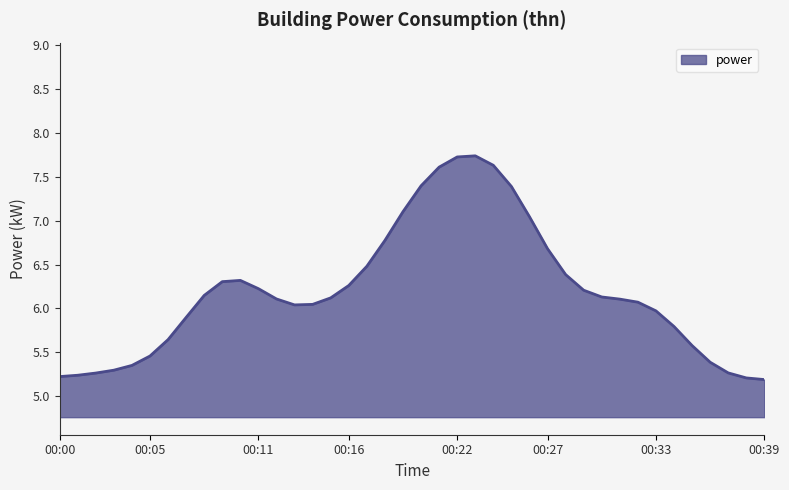

What is the maximum value shown in the chart?

7.7